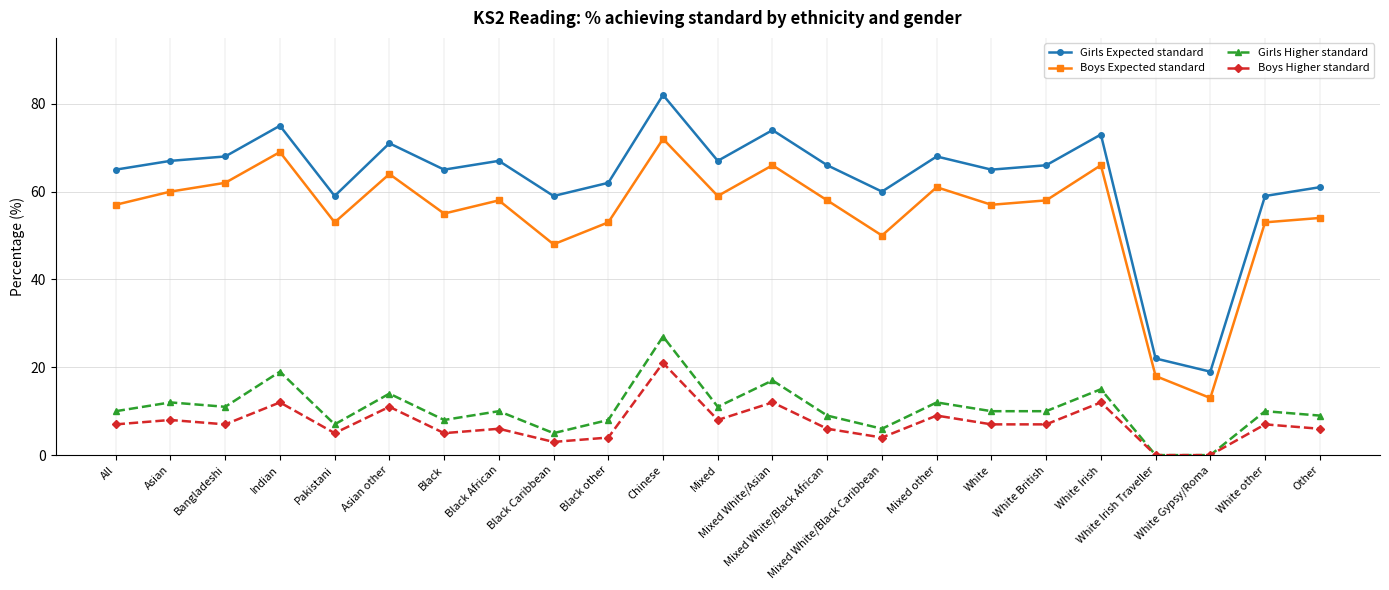

What is the maximum value for Boys Higher standard?

21